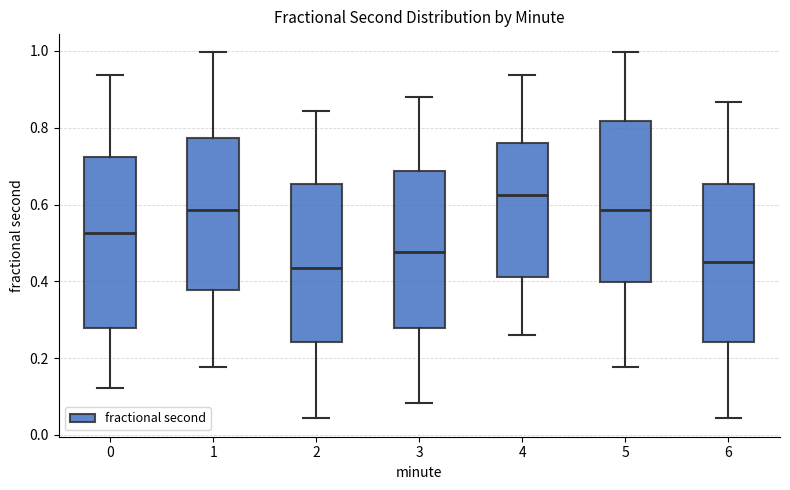

Reading left to right, read every box against the y-axis: the position of its median line, the range the box covers, and the ends of its whiskers. The values are not printed on the chart, so give them approximately, as read against the axis.

0: median 0.52, box 0.28 to 0.72, whiskers 0.12 to 0.94
1: median 0.58, box 0.38 to 0.78, whiskers 0.18 to 1.00
2: median 0.44, box 0.24 to 0.66, whiskers 0.04 to 0.84
3: median 0.48, box 0.28 to 0.68, whiskers 0.08 to 0.88
4: median 0.62, box 0.42 to 0.76, whiskers 0.26 to 0.94
5: median 0.58, box 0.40 to 0.82, whiskers 0.18 to 1.00
6: median 0.46, box 0.24 to 0.66, whiskers 0.04 to 0.86